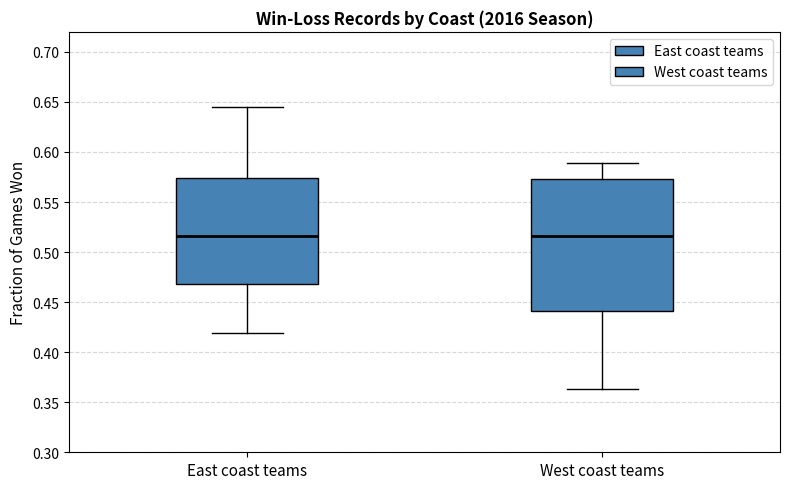

Reading left to right, transcribe this box plot: for each box, give where its median line is, the range the box spans, and where its two whiskers end, as read against the y-axis. The values are not printed on the chart, so give them approximately, as read against the axis.

East coast teams: median 0.515, box 0.470 to 0.575, whiskers 0.420 to 0.645
West coast teams: median 0.515, box 0.440 to 0.575, whiskers 0.365 to 0.590